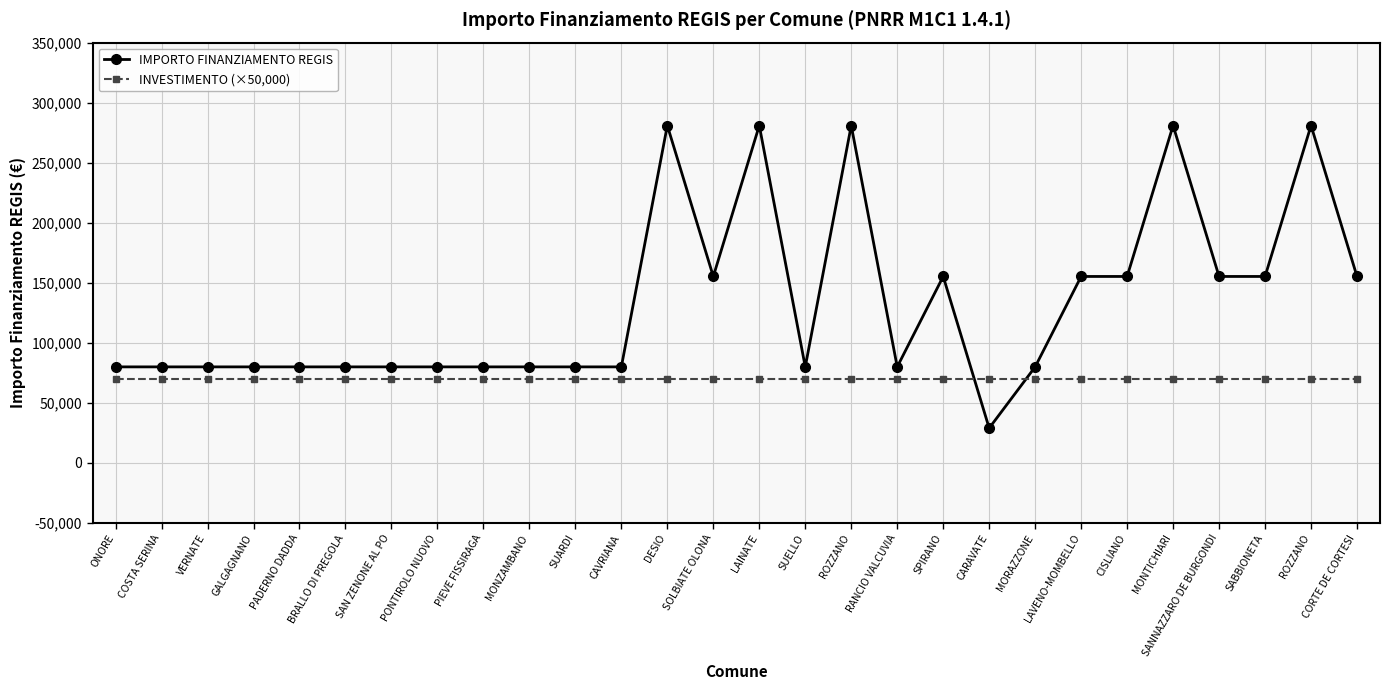

Which series has the largest total across all categories?

IMPORTO FINANZIAMENTO REGIS